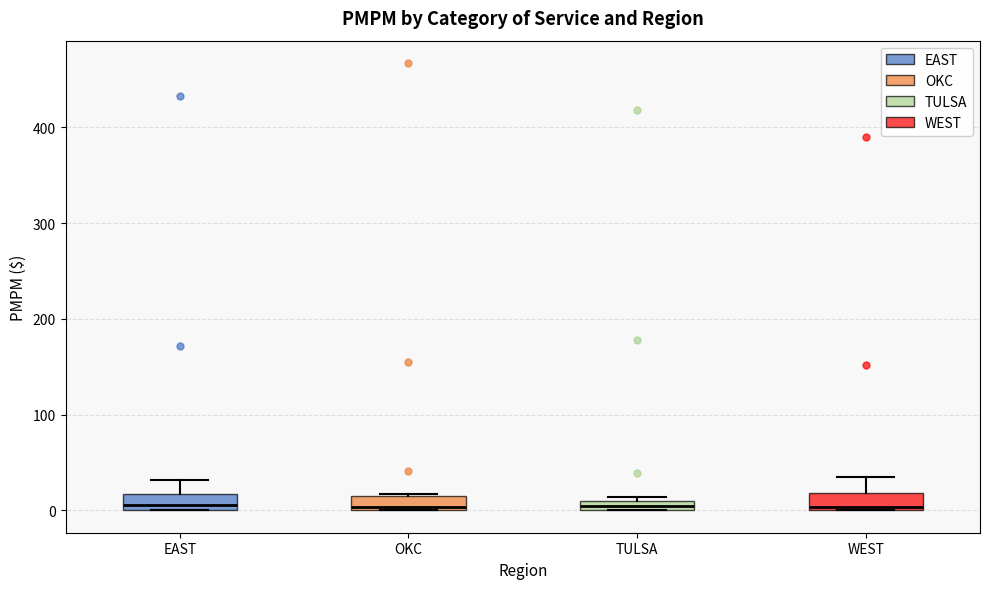

Where is the upper edge of the box for WEST on the y-axis? The values are not printed on the chart, so give them approximately, as read against the axis.

20